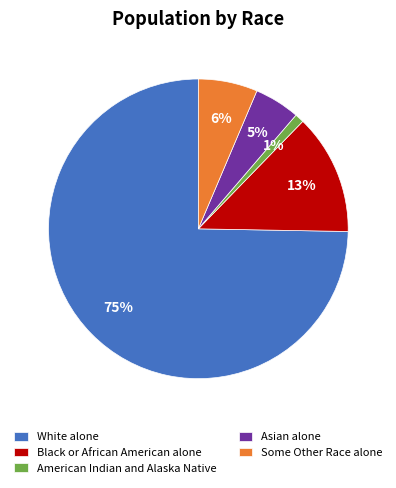

Which category has the biggest portion of the pie?

White alone